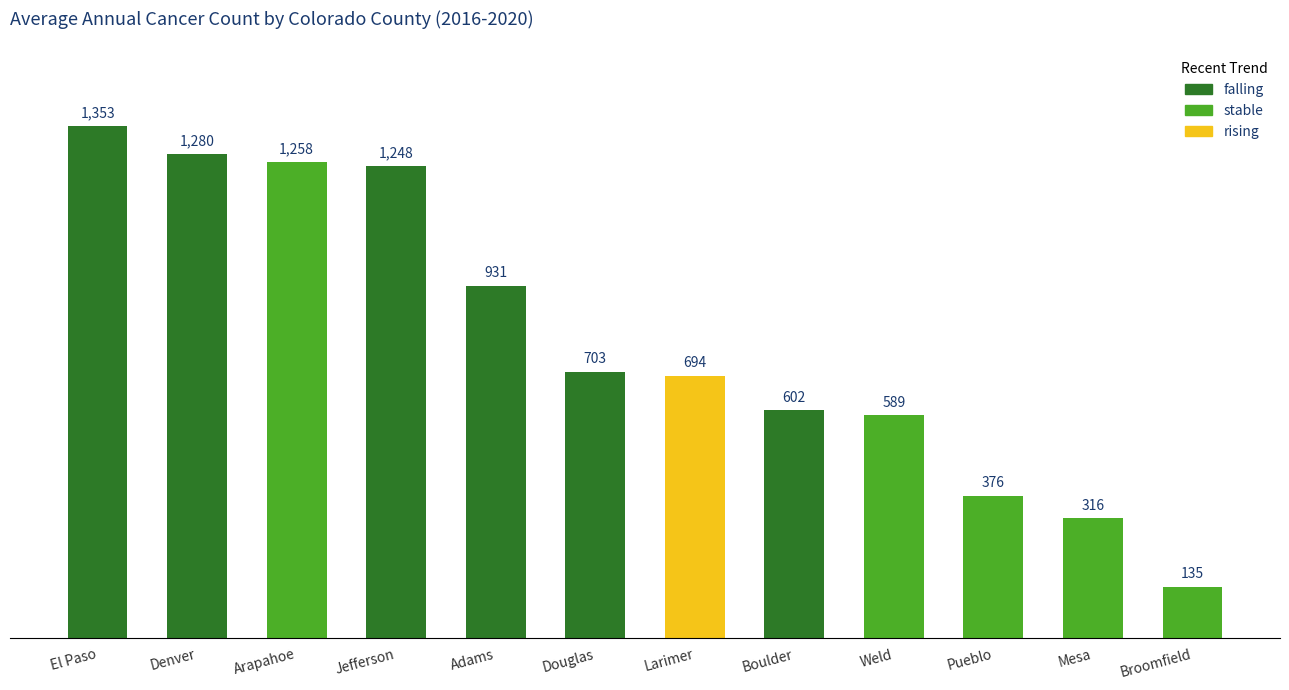

How many categories are shown in the chart?

12